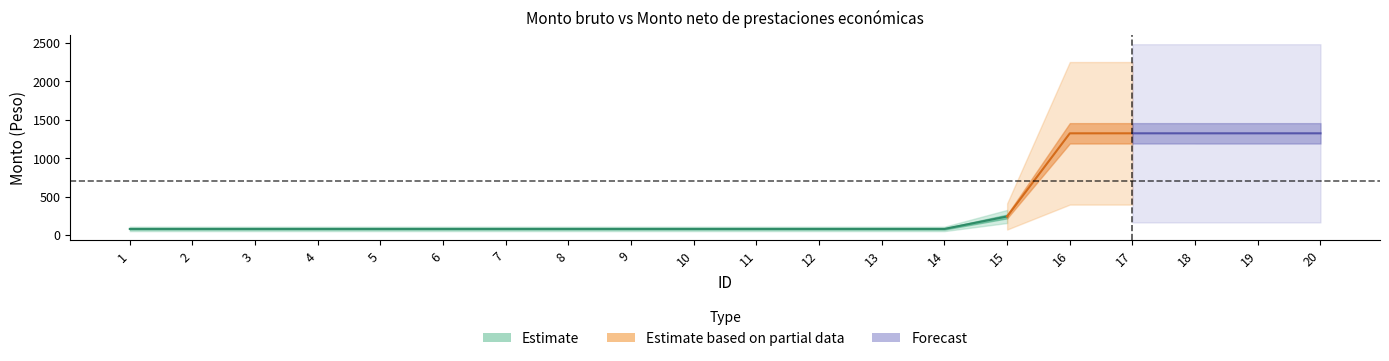

Does the chart display data point markers on the line(s)?

No